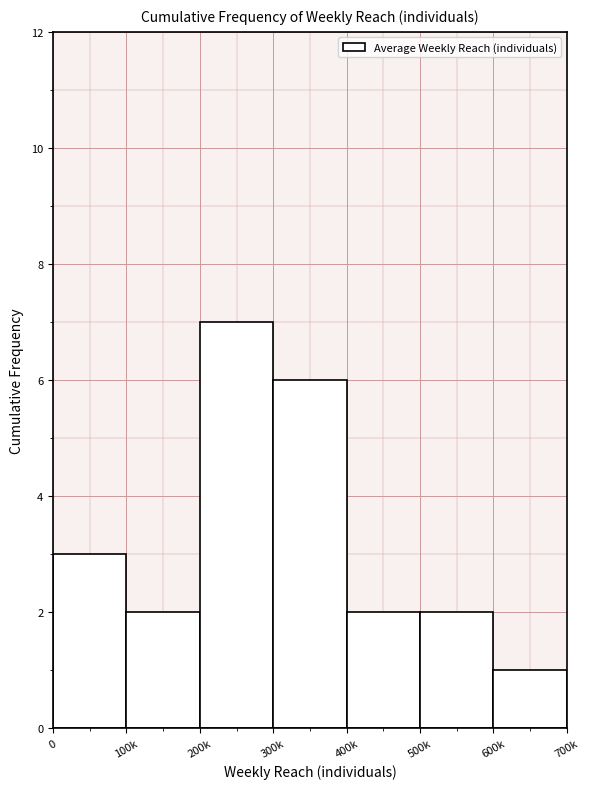

Reading left to right, what are all the values shown in this chart?

0=3	100k=2	200k=7	300k=6	400k=2	500k=2	600k=1